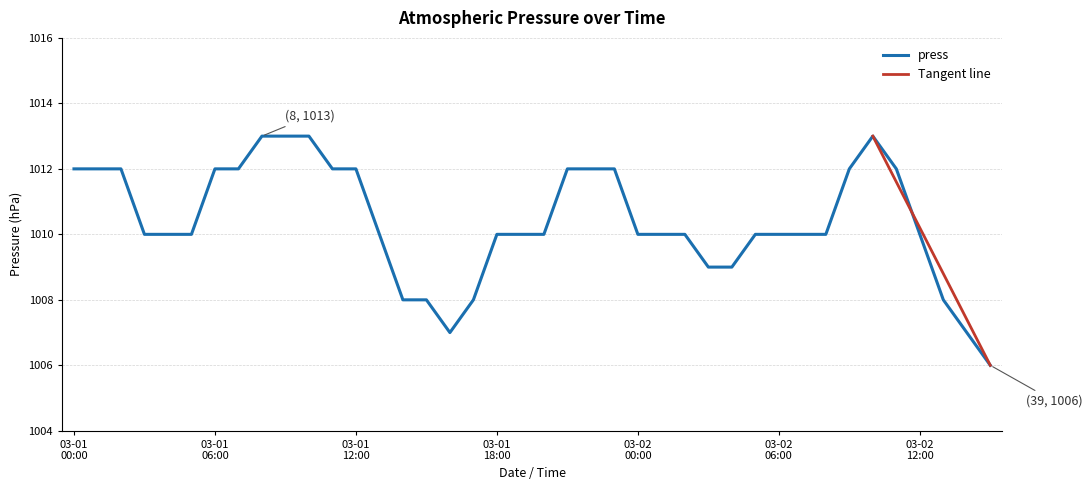

How many points are lower than both their immediate neighbors (excluding endpoints)?

1